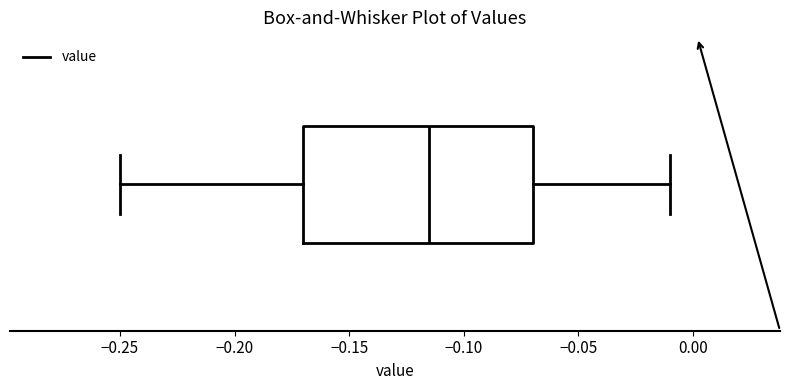

Read this box plot against the x-axis: the position of the median line, the range covered by the box, and the ends of both whiskers. The values are not printed on the chart, so give them approximately, as read against the axis.

median -0.115, box -0.170 to -0.070, whiskers -0.250 to -0.010